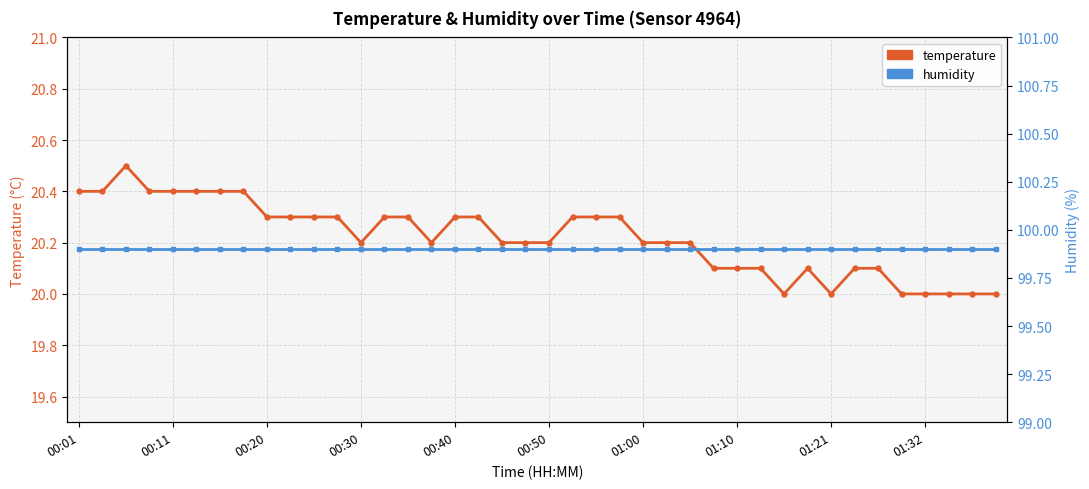

True or false: humidity and temperature intersect in this chart.

False